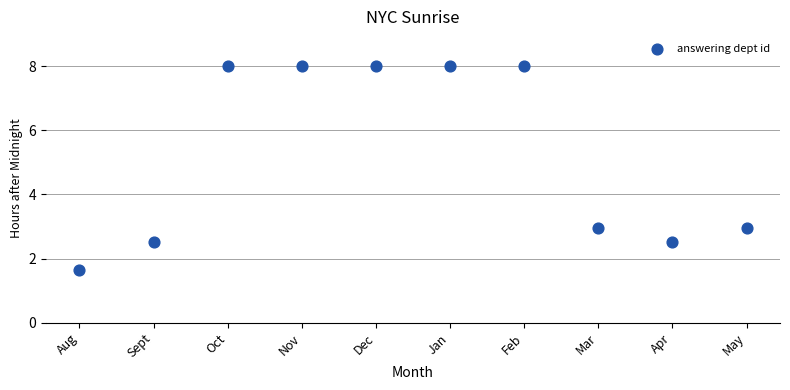

What is the range of Y values (max minus min)?

6.4